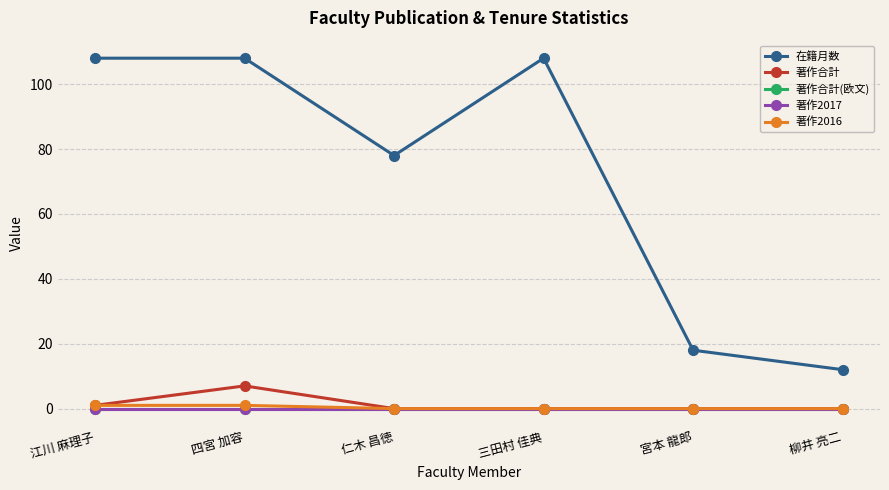

At 三田村 佳典, list the series in order from largest to smallest.

在籍月数, 著作合計, 著作合計(欧文), 著作2017, 著作2016